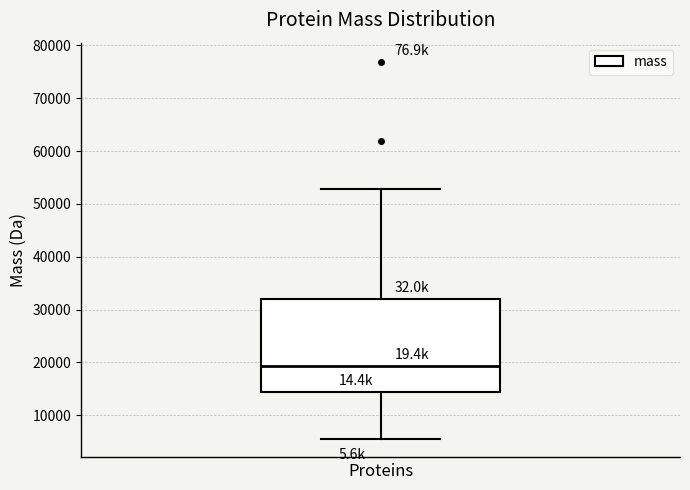

Transcribe this box plot: give where the median line is, the range the box spans, and where the two whiskers end, as read against the y-axis. The values are not printed on the chart, so give them approximately, as read against the axis.

median 19000, box 14000 to 32000, whiskers 6000 to 53000